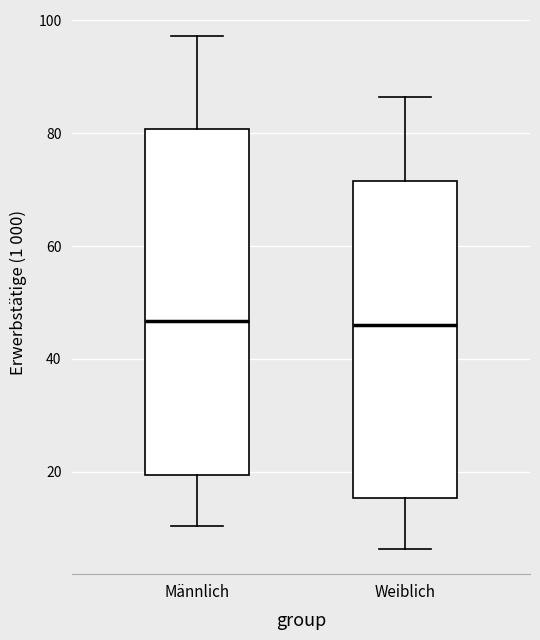

Reading left to right, transcribe this box plot: for each box, give where its median line is, the range the box spans, and where its two whiskers end, as read against the y-axis. The values are not printed on the chart, so give them approximately, as read against the axis.

Männlich: median 46, box 20 to 80, whiskers 10 to 98
Weiblich: median 46, box 16 to 72, whiskers 6 to 86